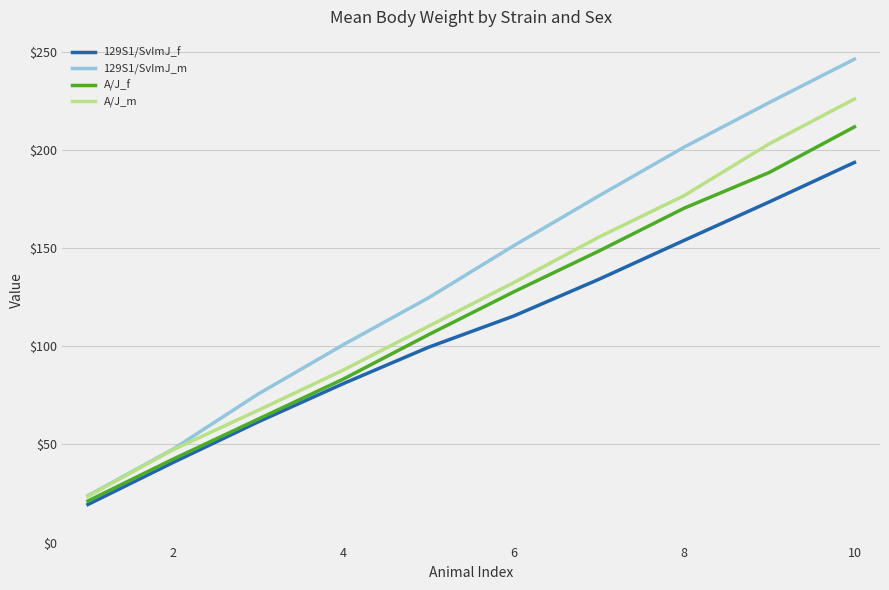

What are all the series names shown in the legend?

129S1/SvImJ_f, 129S1/SvImJ_m, A/J_f, A/J_m